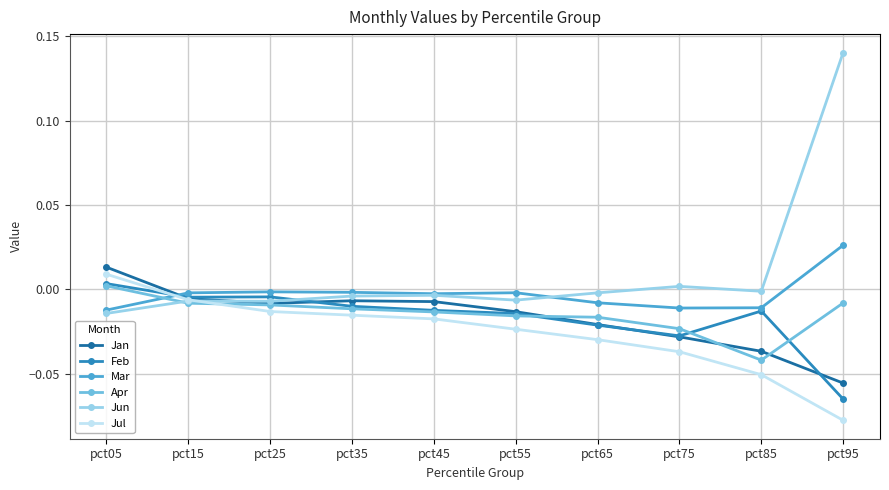

Which label corresponds to the largest value in the chart?

pct95